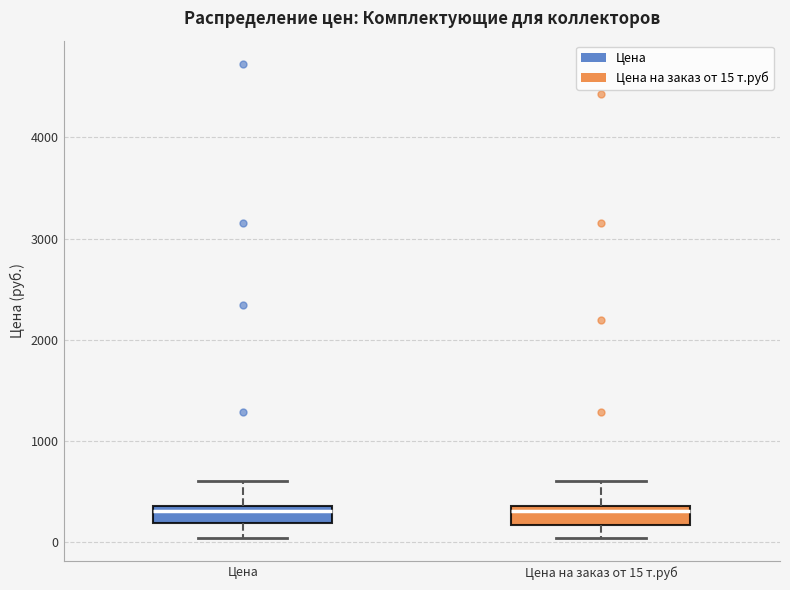

Reading left to right, transcribe this box plot: for each box, give where its median line is, the range the box spans, and where its two whiskers end, as read against the y-axis. The values are not printed on the chart, so give them approximately, as read against the axis.

Цена: median 300, box 200 to 400, whiskers 0 to 600
Цена на заказ от 15 т.руб: median 300, box 200 to 400, whiskers 0 to 600